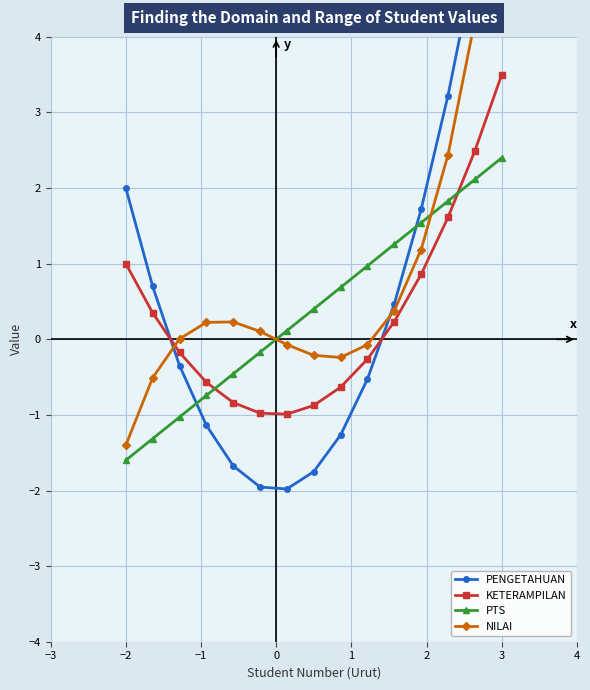

The value of KETERAMPILAN at 3 is 1.3. True or false?

False